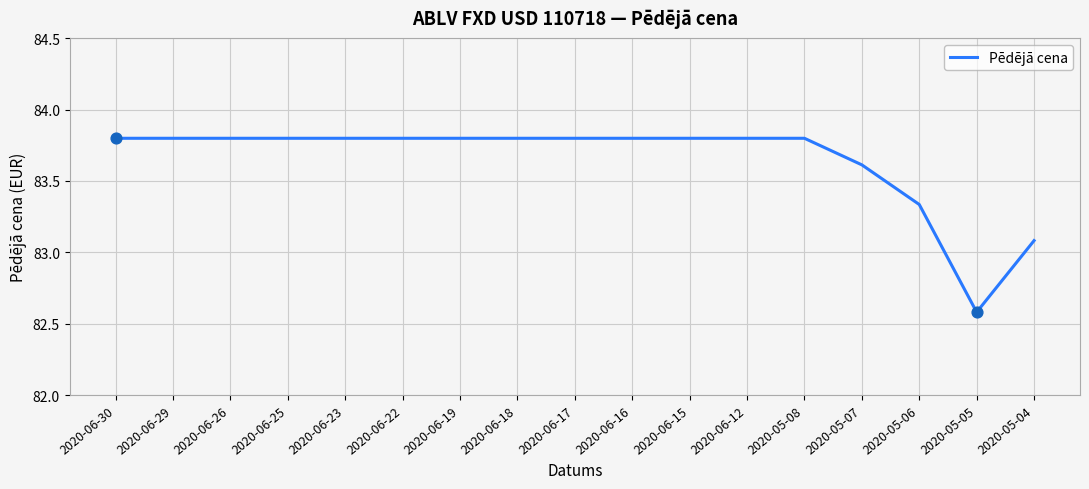

What is the ratio of the value at 2020-05-06 to the value at 2020-05-04?

1.0